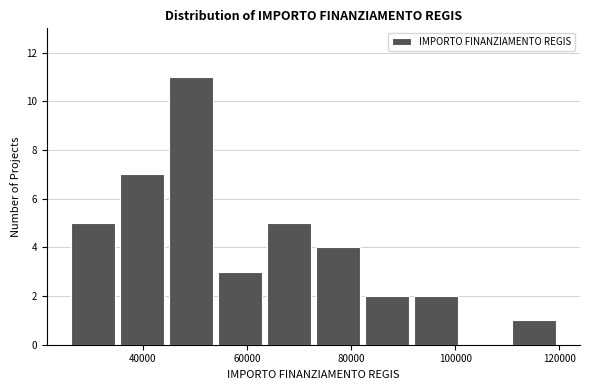

How tall is the bar that spans 54000 to 64000 on the x-axis? Neither the bar edges nor the heights are printed on the chart, so give them approximately, as read against the axes.

3